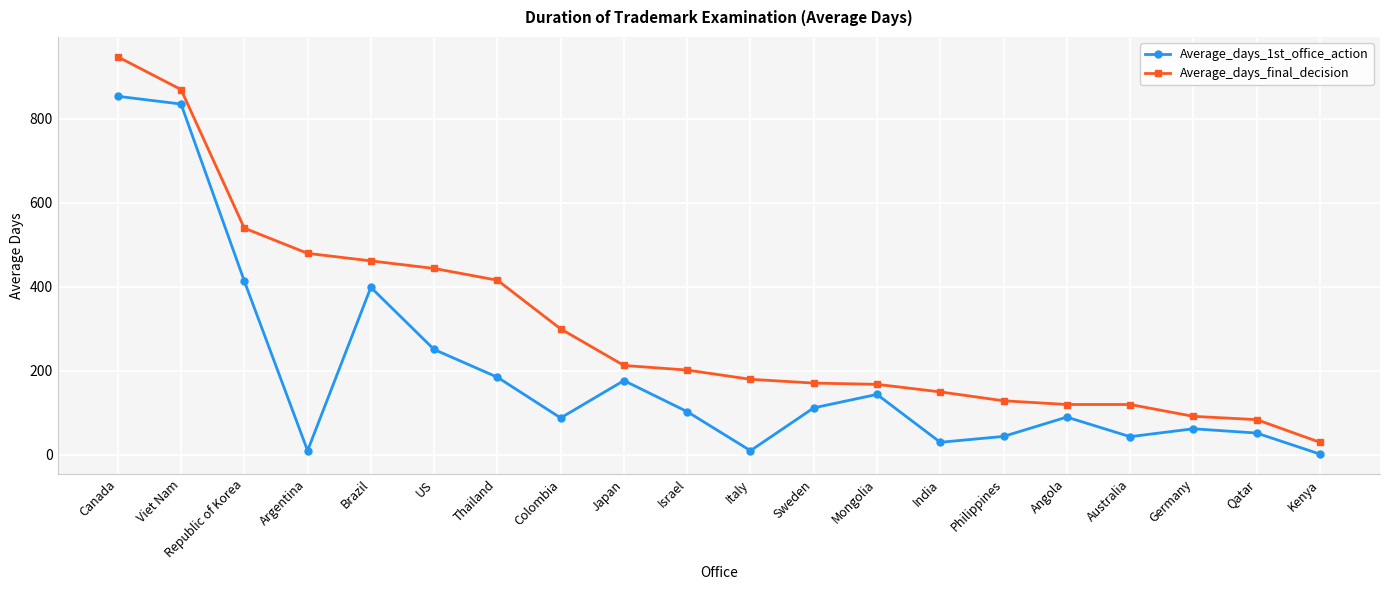

What is the total value across all series at Thailand?

601.0